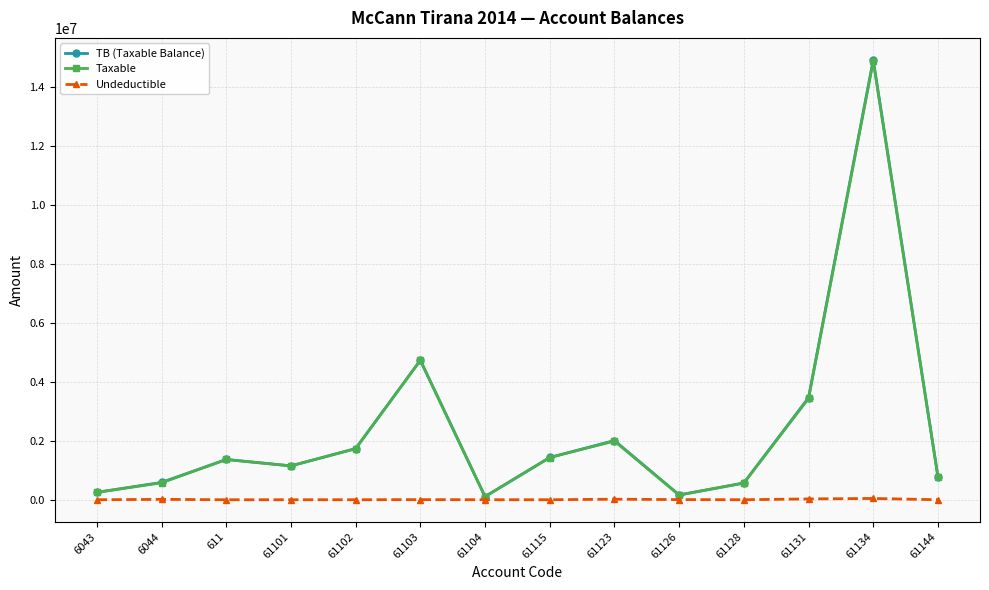

How many data points in TB (Taxable Balance) are above 1366068?

7